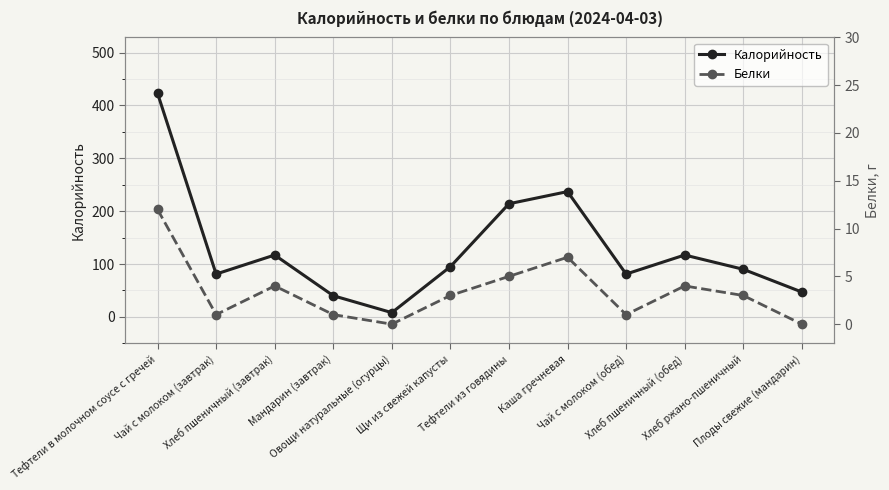

The value of Калорийность at Чай с молоком (обед) is 81. True or false?

True